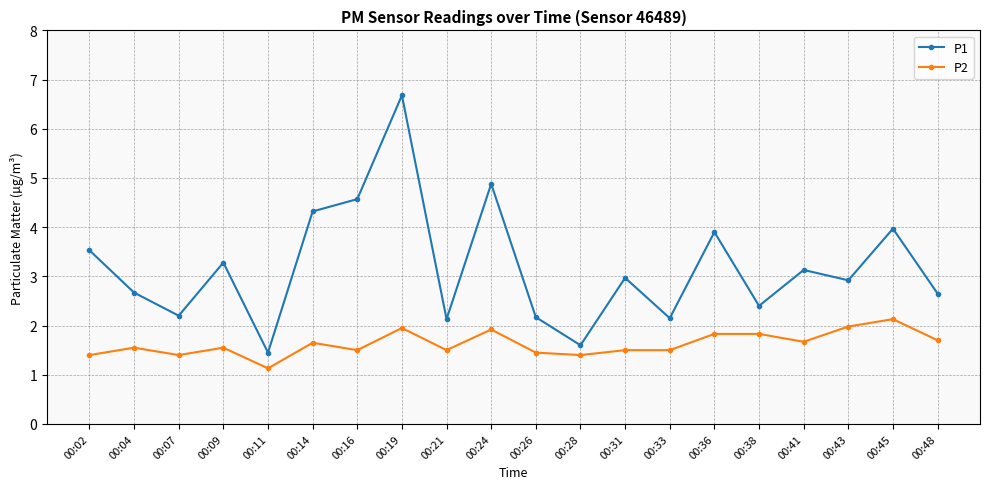

List the series in order of their overall mean, lowest first.

P2, P1